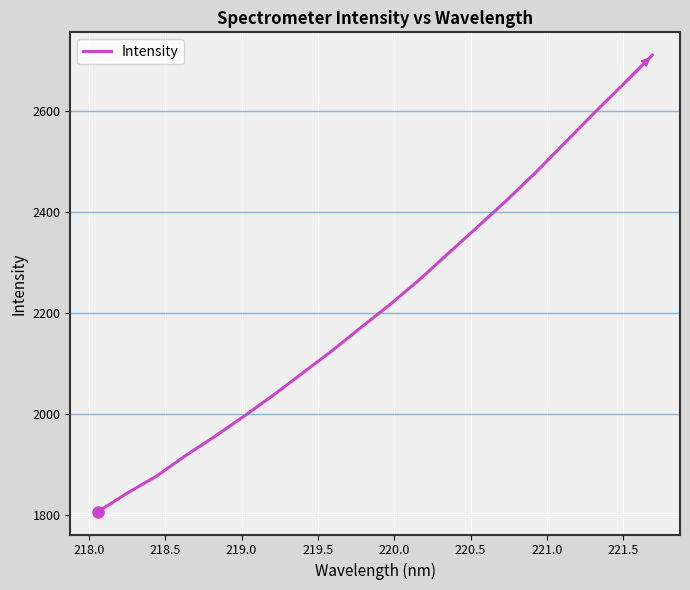

What is the difference between the maximum and minimum values?

903.3